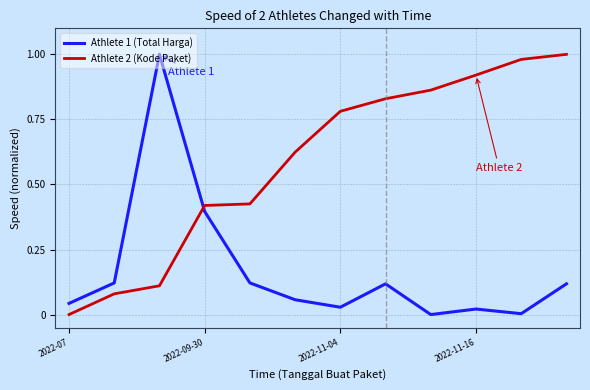

How many intersections are there between Athlete 2 (Kode Paket) and Athlete 1 (Total Harga)?

1